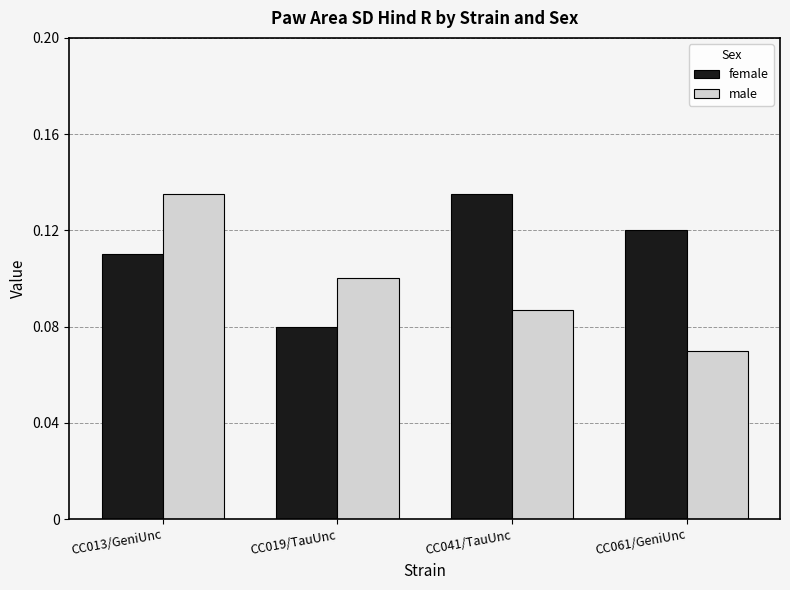

True or false: male has a value of 0.1 at CC041/TauUnc.

True